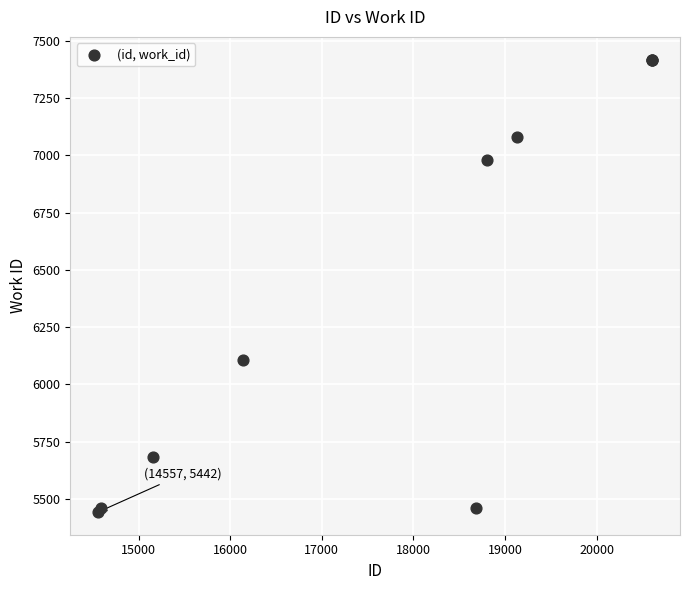

What Y value in the scatter plot is closest to 6430?

6107